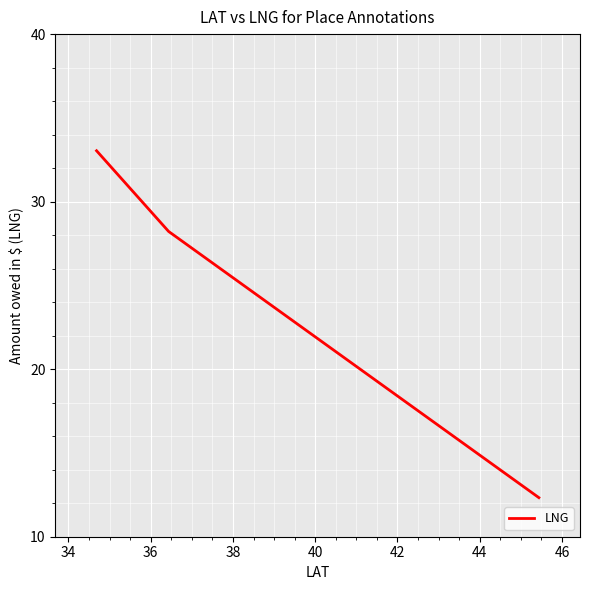

What is the minimum value shown in the chart?

12.3